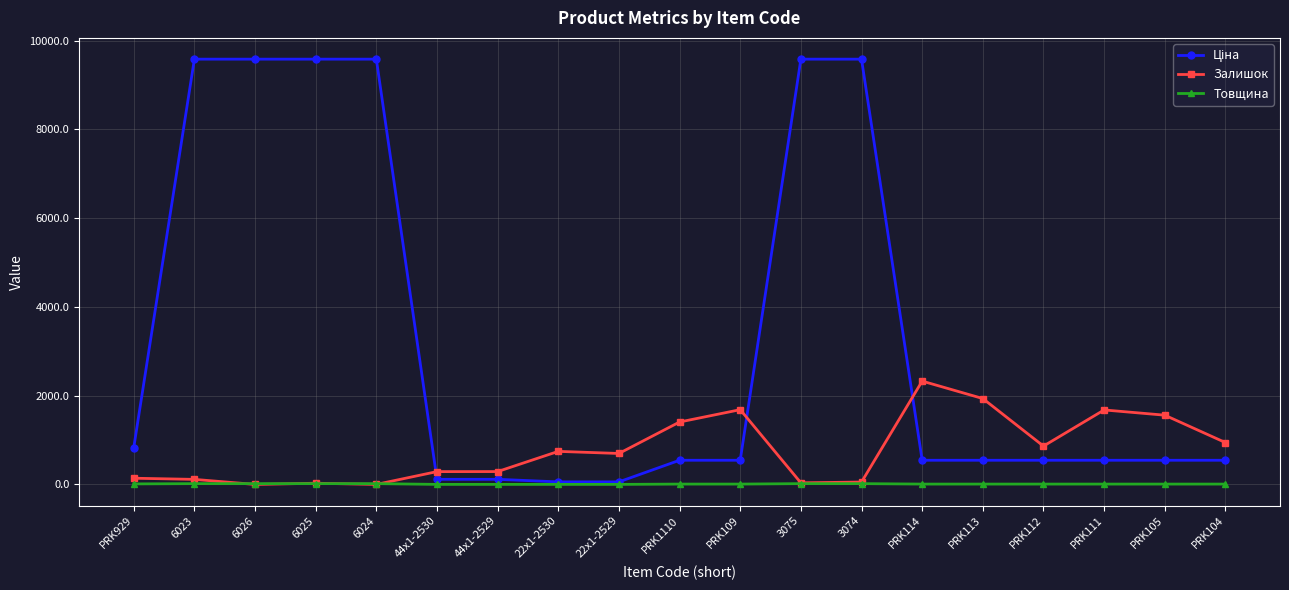

What is the label of the 19th point from the right?

PRK929